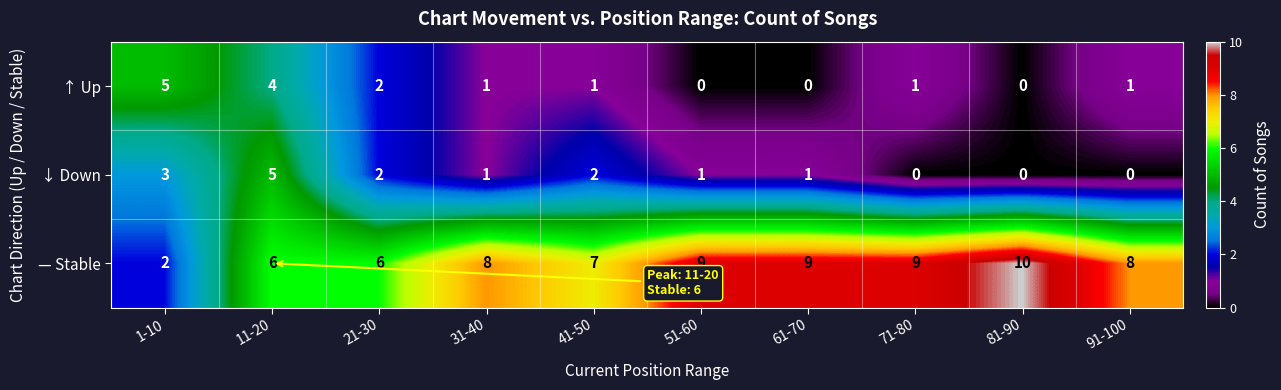

True or false: — Stable has a value of 7 at 41-50.

True